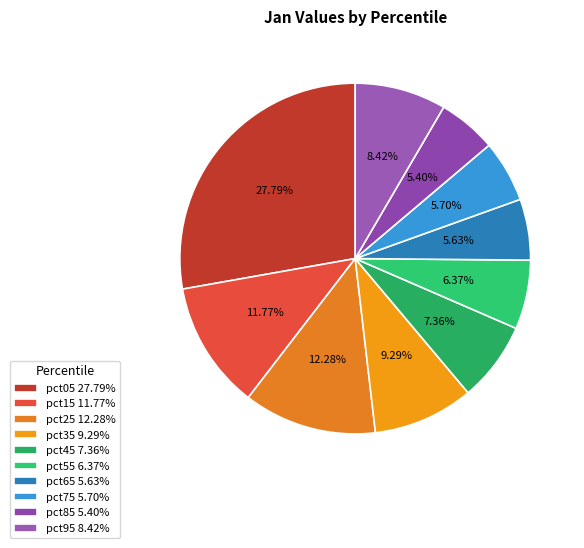

Is pct45 the majority of the pie?

No